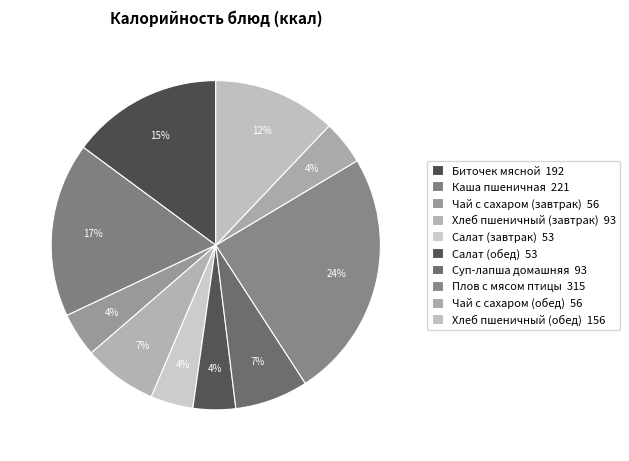

True or false: Плов с мясом птицы accounts for 24% of the total.

True